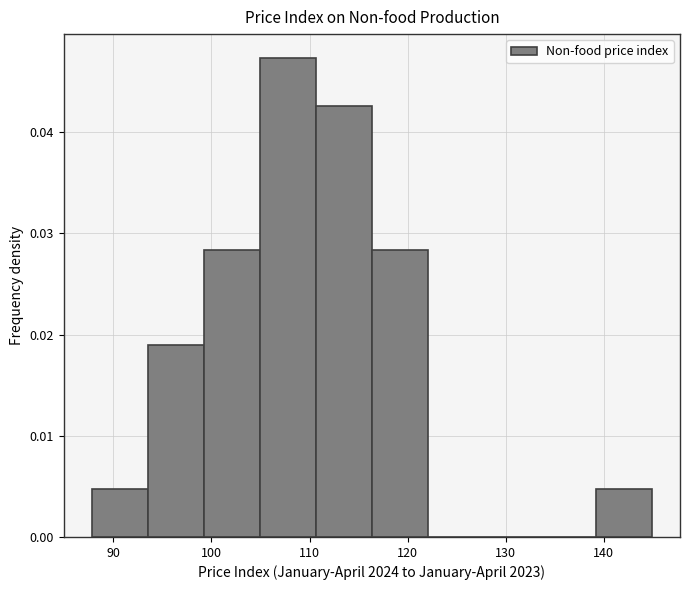

Which range on the x-axis has the tallest bar?

105 to 111